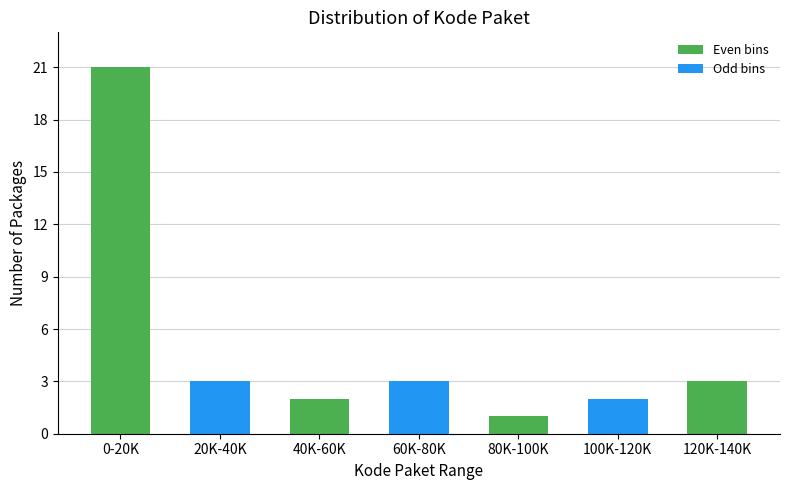

Reading left to right, extract all data points from this chart.

21	3	2	3	1	2	3